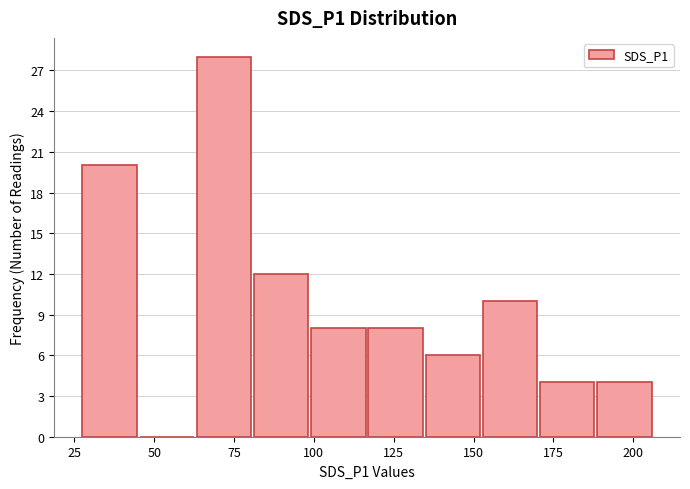

Around what value on the x-axis is the tallest bar? Give the approximate position of its centre, as read against the axis.

70